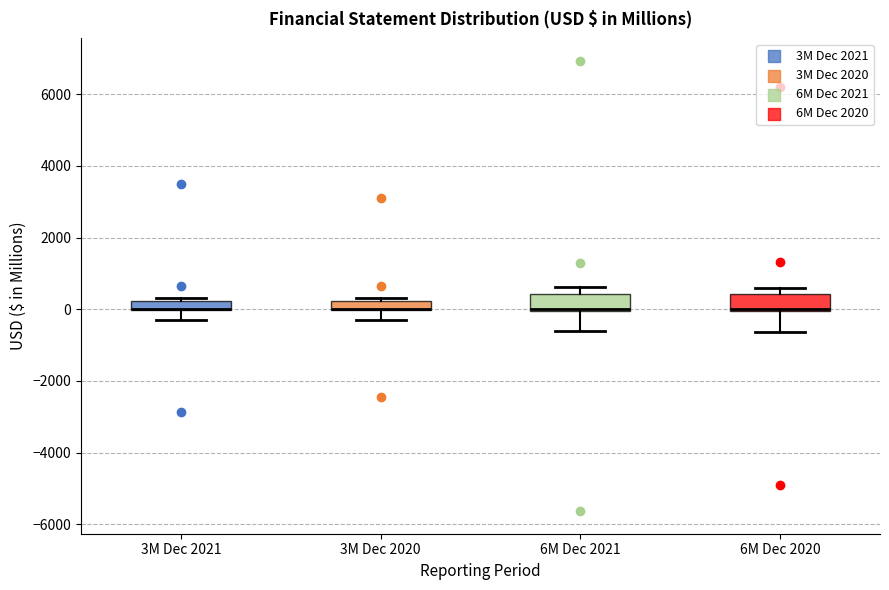

Where is the upper edge of the box for 6M Dec 2020 on the y-axis? The values are not printed on the chart, so give them approximately, as read against the axis.

400